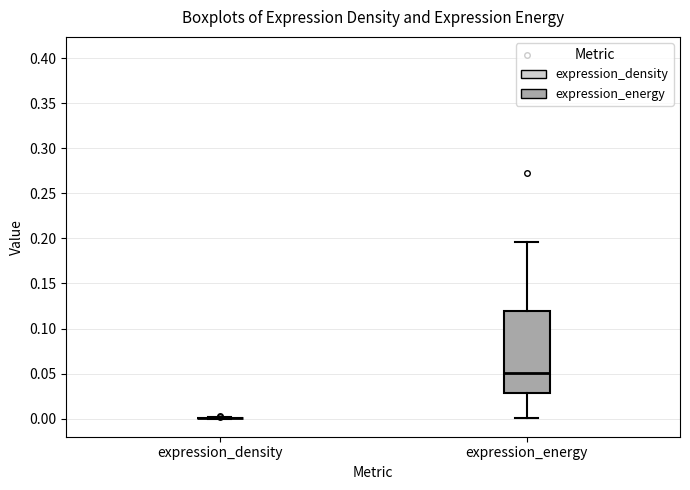

Reading left to right, read every box against the y-axis: the position of its median line, the range the box covers, and the ends of its whiskers. The values are not printed on the chart, so give them approximately, as read against the axis.

expression_density: box collapsed to a line at 0.000, whiskers 0.000 to 0.000
expression_energy: median 0.050, box 0.030 to 0.120, whiskers 0.000 to 0.195